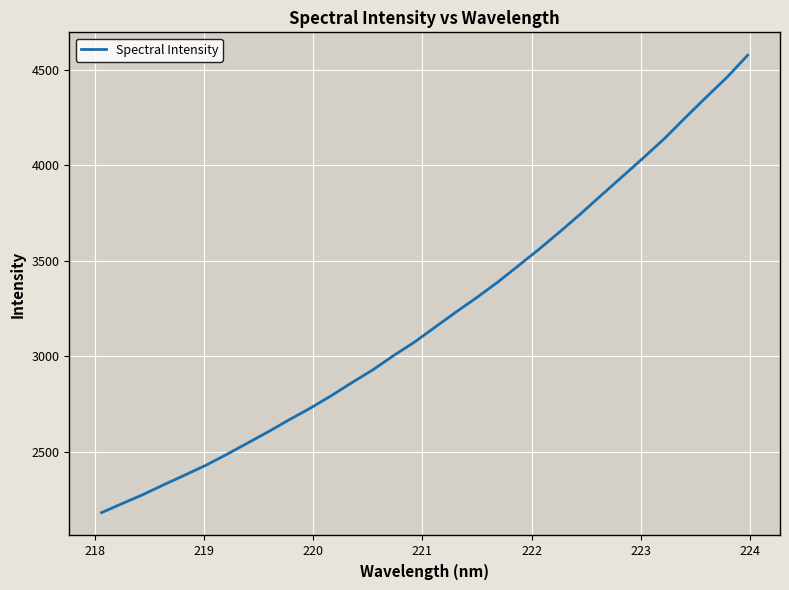

What is the smallest value displayed?

2182.7